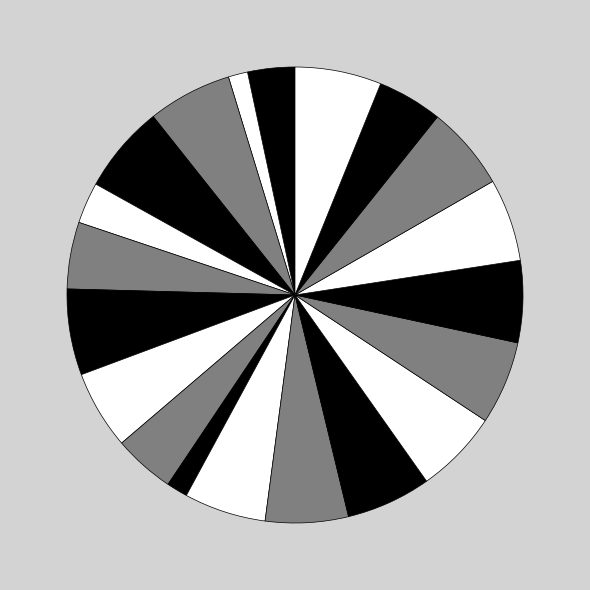

How many segments does this pie chart have?

20